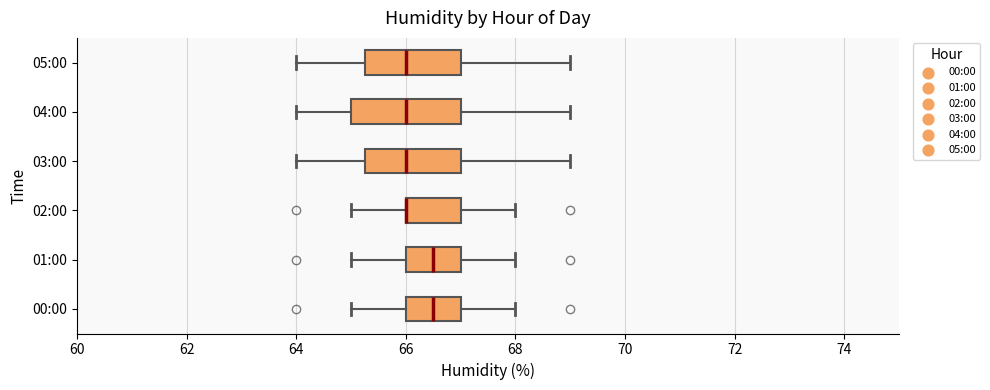

Which box is the widest, from its left edge to its right edge?

04:00